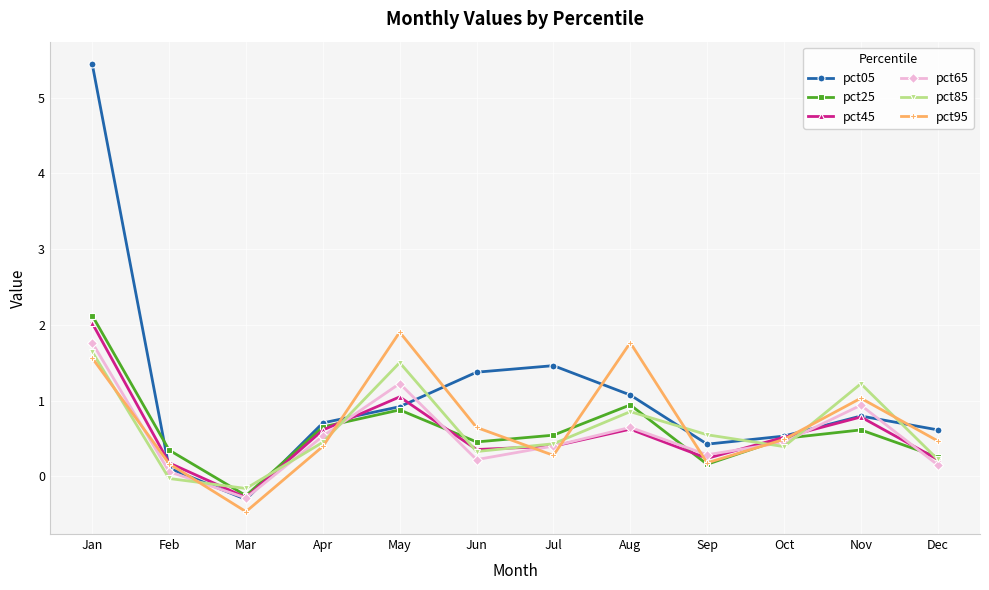

True or false: pct95 has more than 2 points higher than both neighbors.

True